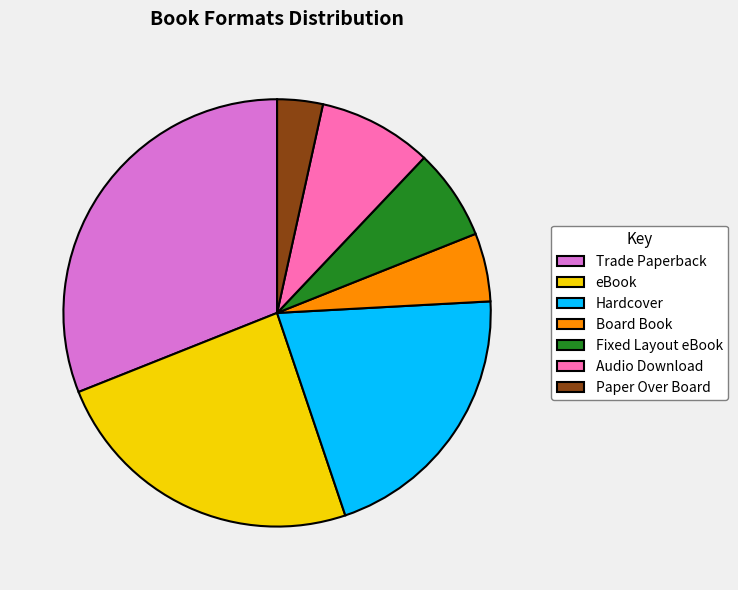

What is the ratio of the value at Hardcover to the value at Trade Paperback?

0.7